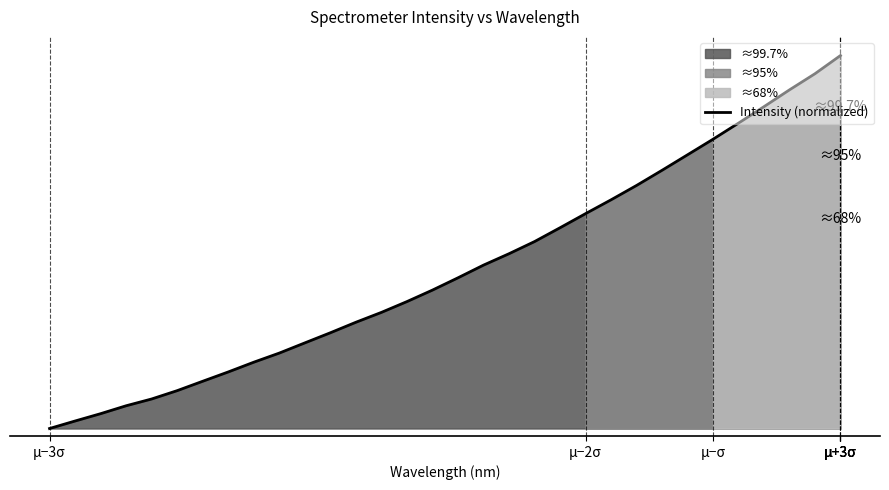

How many data points are above 0?

31